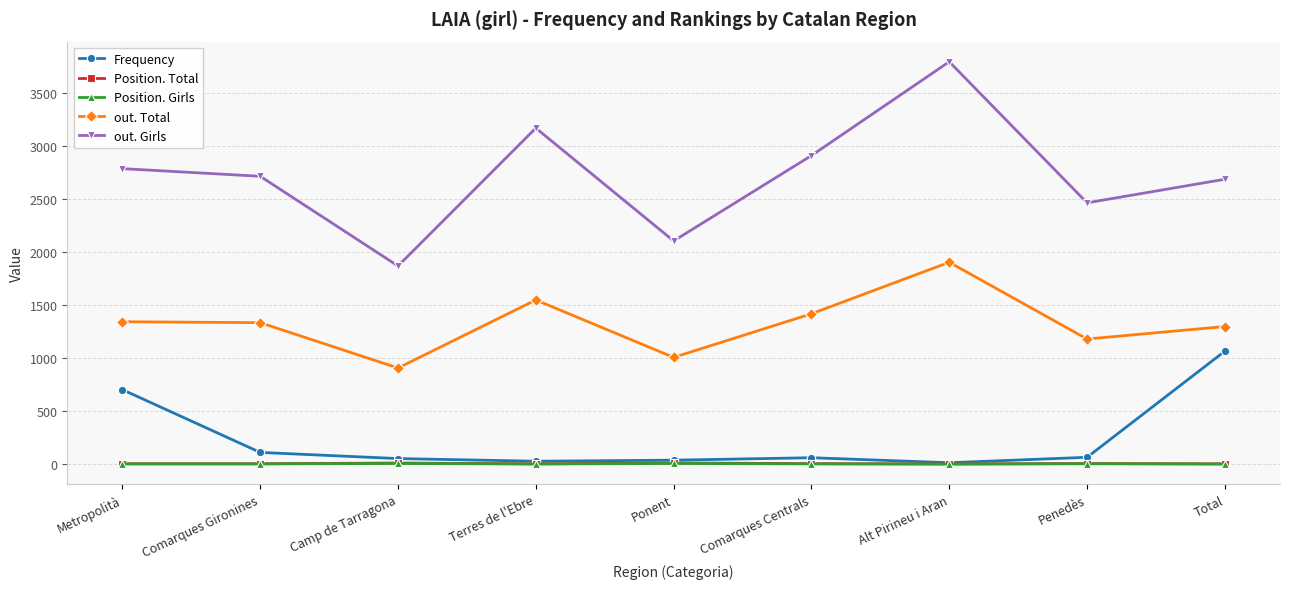

At which category is the sum across all series the highest?

Alt Pirineu i Aran